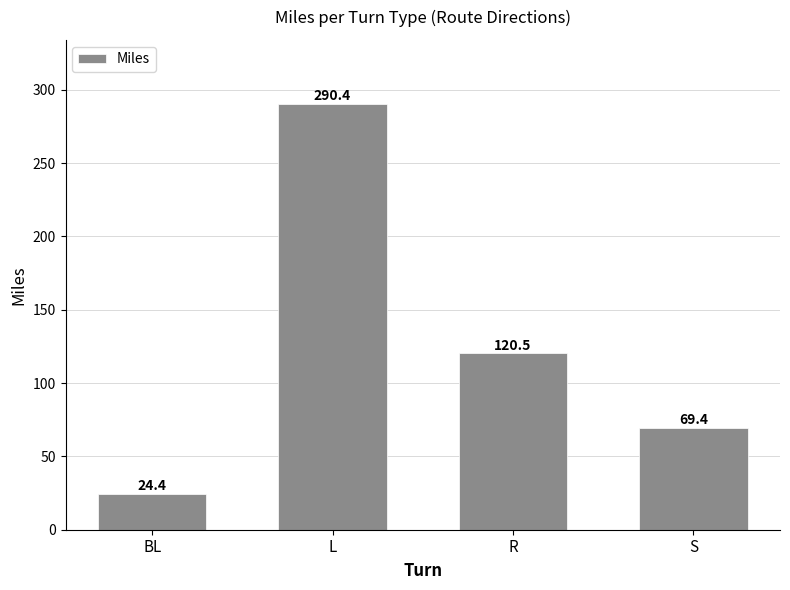

What is the label of the 4th bar from the right?

BL